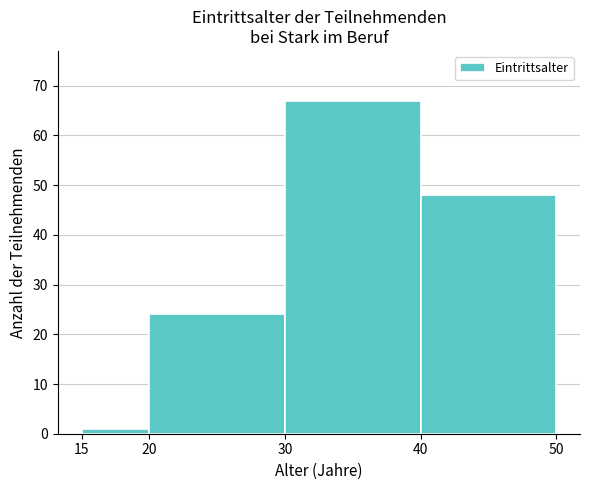

Reading left to right, list every bar in this chart as the range it spans on the x-axis followed by its height. The values are not printed on the chart, so give them approximately, as read against the axis.

15 to 20: 1
20 to 30: 24
30 to 40: 67
40 to 50: 48